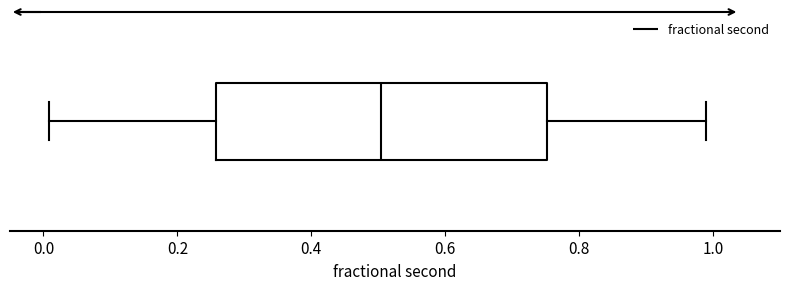

Read this box plot against the x-axis: the position of the median line, the range covered by the box, and the ends of both whiskers. The values are not printed on the chart, so give them approximately, as read against the axis.

median 0.50, box 0.26 to 0.76, whiskers 0.00 to 1.00